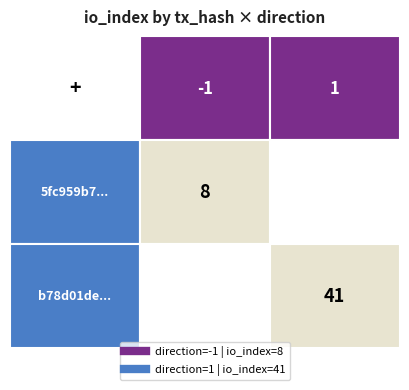

List the series in order of their peak value, highest first.

b78d01dee4548cdfcc03b7fd2fda45479bb9726, 5fc959b721f99a23ed52052e2951956fda2018e